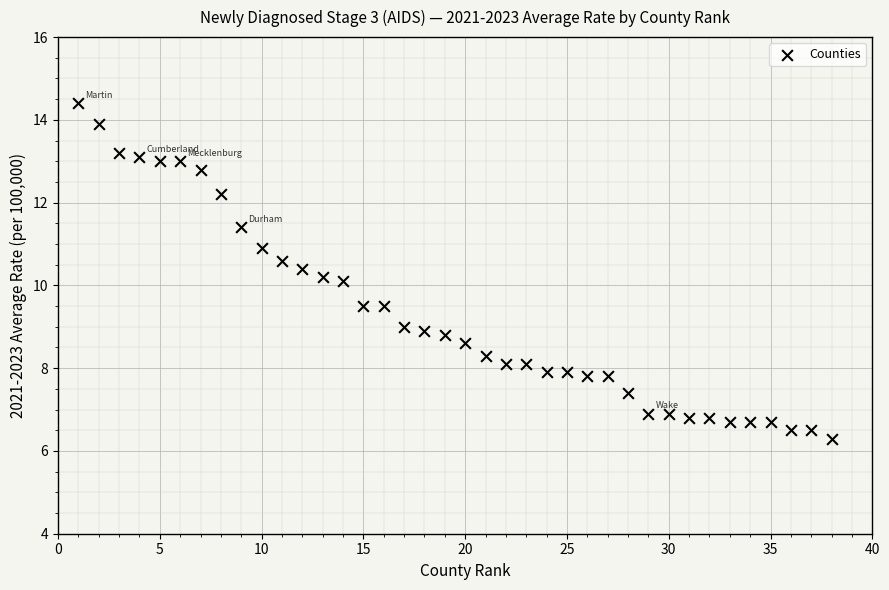

What is the range of X values (max minus min)?

37.0